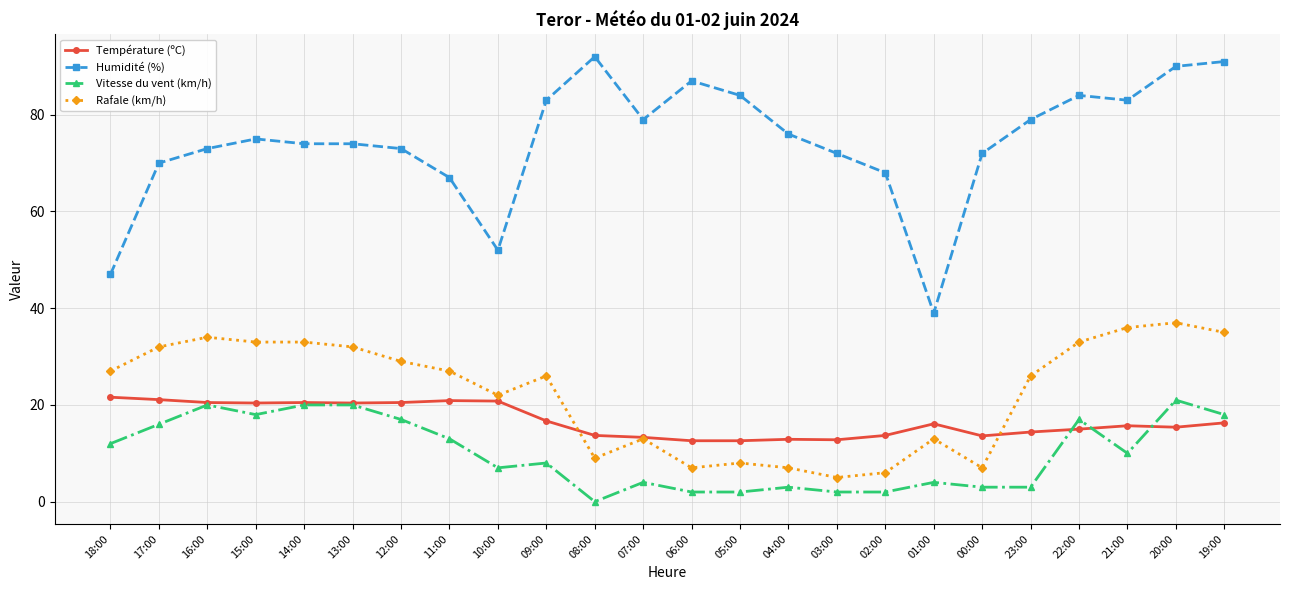

At which category does the chart reach its minimum across all series?

08:00